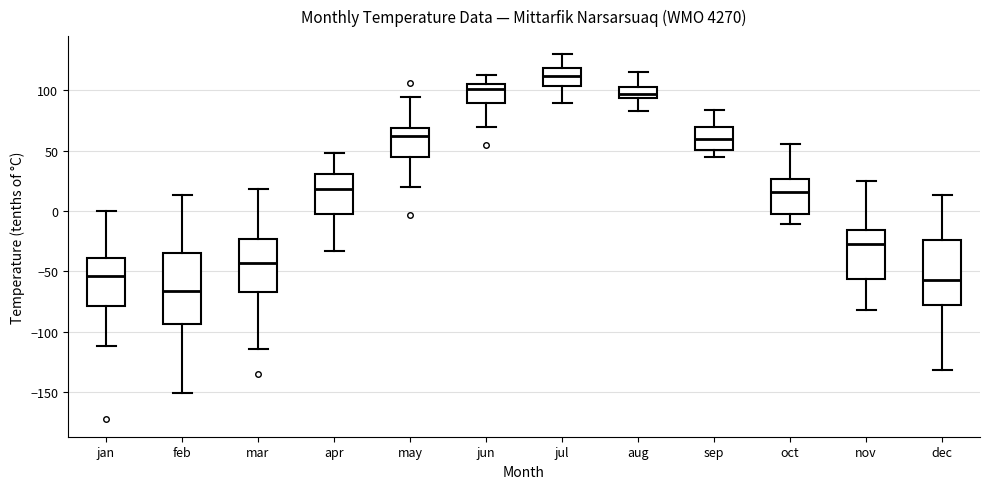

Reading left to right, read every box against the y-axis: the position of its median line, the range the box covers, and the ends of its whiskers. The values are not printed on the chart, so give them approximately, as read against the axis.

jan: median -55, box -80 to -40, whiskers -110 to 0
feb: median -65, box -95 to -35, whiskers -150 to 15
mar: median -45, box -65 to -25, whiskers -115 to 20
apr: median 20, box 0 to 30, whiskers -35 to 50
may: median 60, box 45 to 70, whiskers 20 to 95
jun: median 100, box 90 to 105, whiskers 70 to 115
jul: median 110, box 105 to 120, whiskers 90 to 130
aug: median 95 (just above the box's lower edge), box 95 to 105, whiskers 85 to 115
sep: median 60, box 50 to 70, whiskers 45 to 85
oct: median 15, box 0 to 25, whiskers -10 to 55
nov: median -25, box -55 to -15, whiskers -80 to 25
dec: median -55, box -80 to -25, whiskers -130 to 15